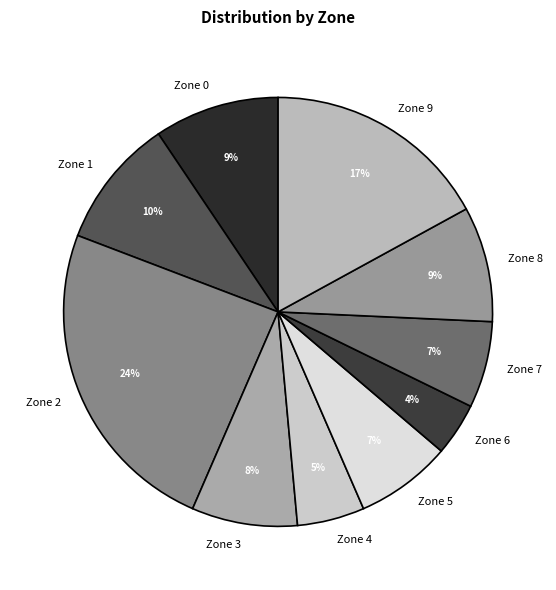

Between Zone 9 and Zone 3, which is larger?

Zone 9